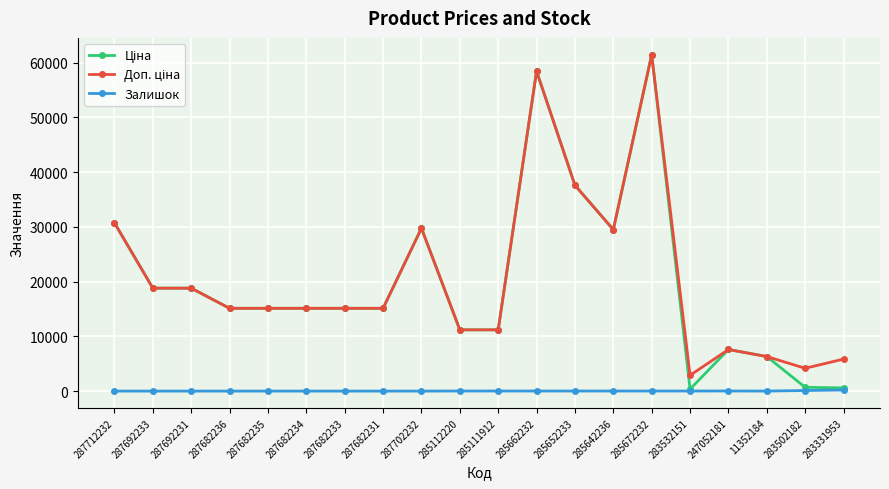

What is the total value across all series at 287682235?

30240.0